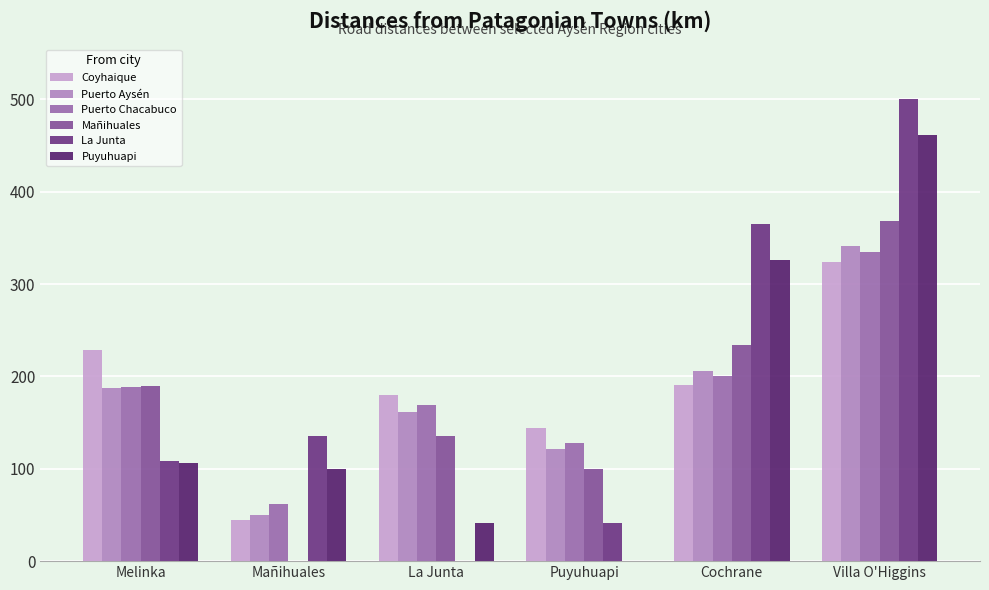

Count the number of categories in the chart.

6